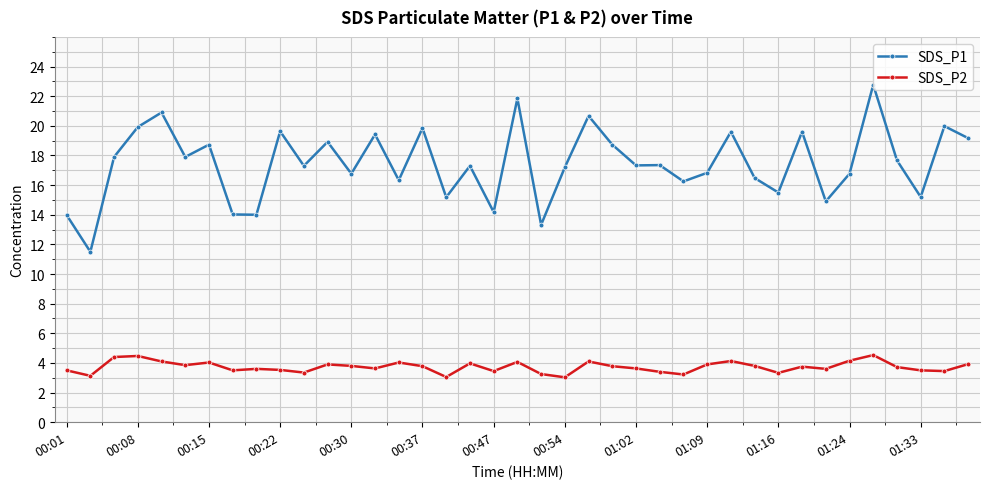

At how many categories does at least one series exceed 13?

38